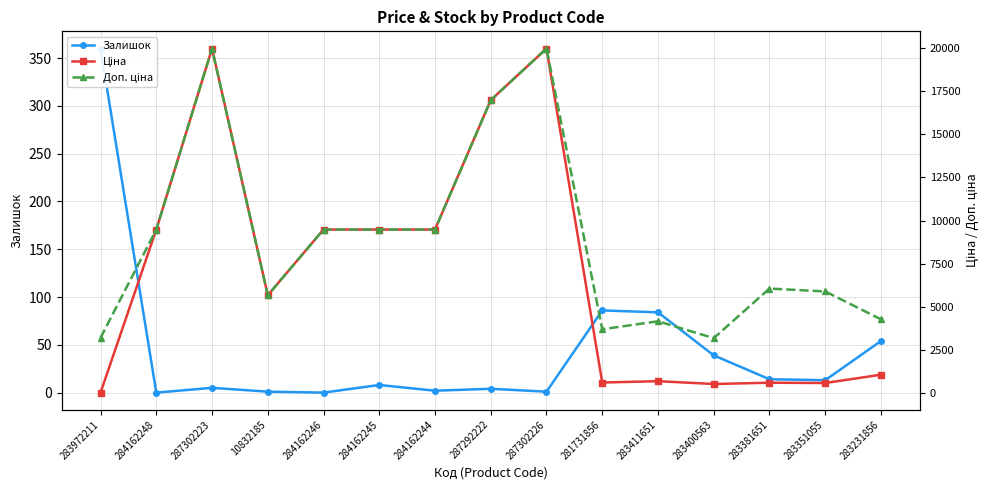

The value of Ціна at 284162246 is 9480.1. True or false?

True